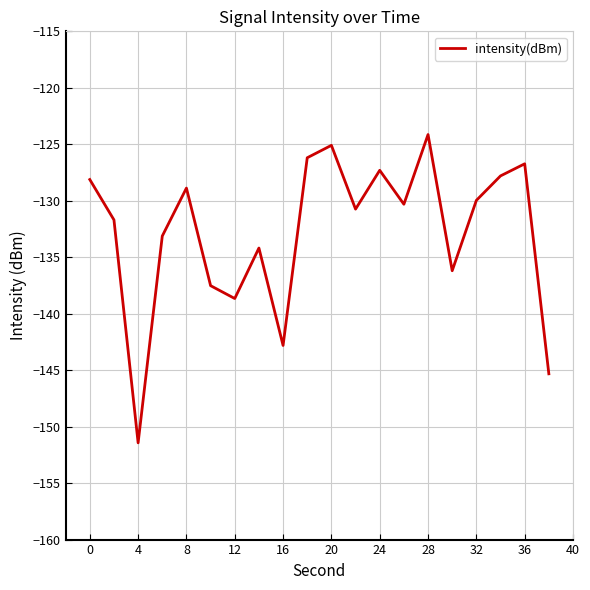

What is the difference between the maximum and minimum values?

27.3